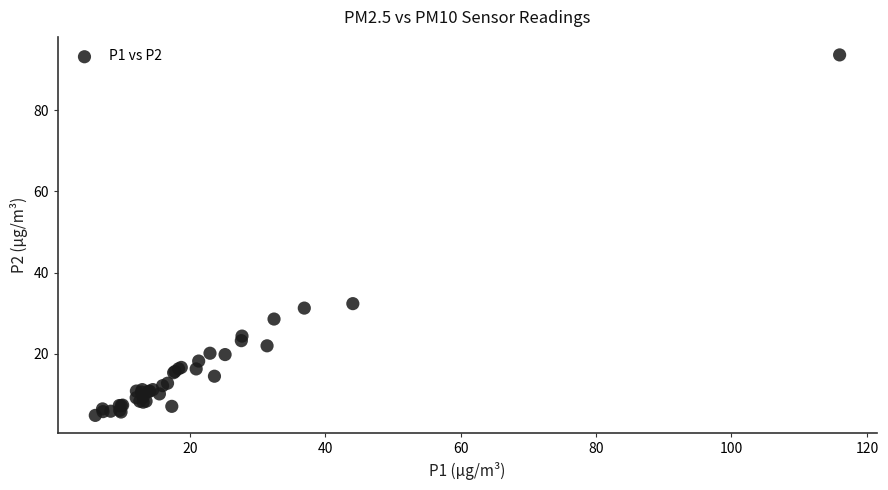

What Y value in the scatter plot is closest to 49?

32.3